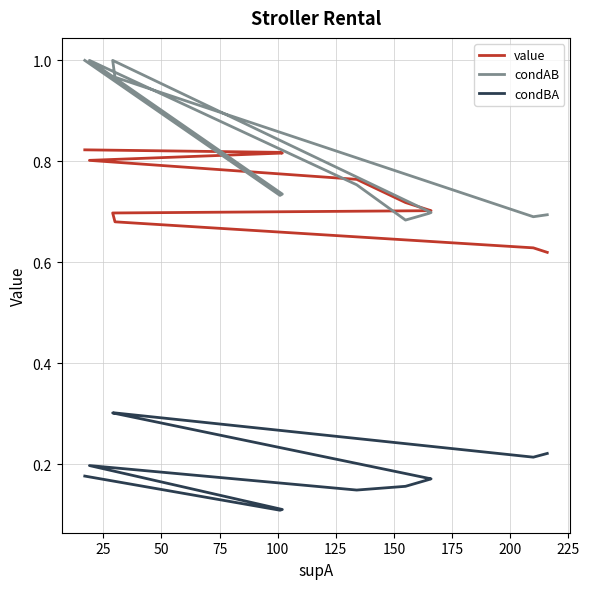

How many lines are shown in the chart?

3